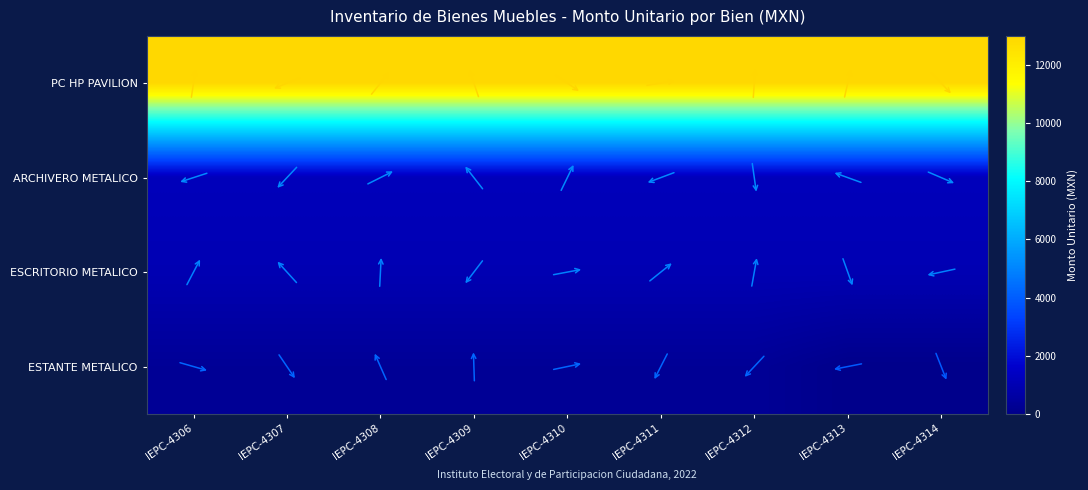

Rank the series by their maximum value, from lowest to highest.

ESTANTE METALICO, ESCRITORIO METALICO, ARCHIVERO METALICO, PC HP PAVILION